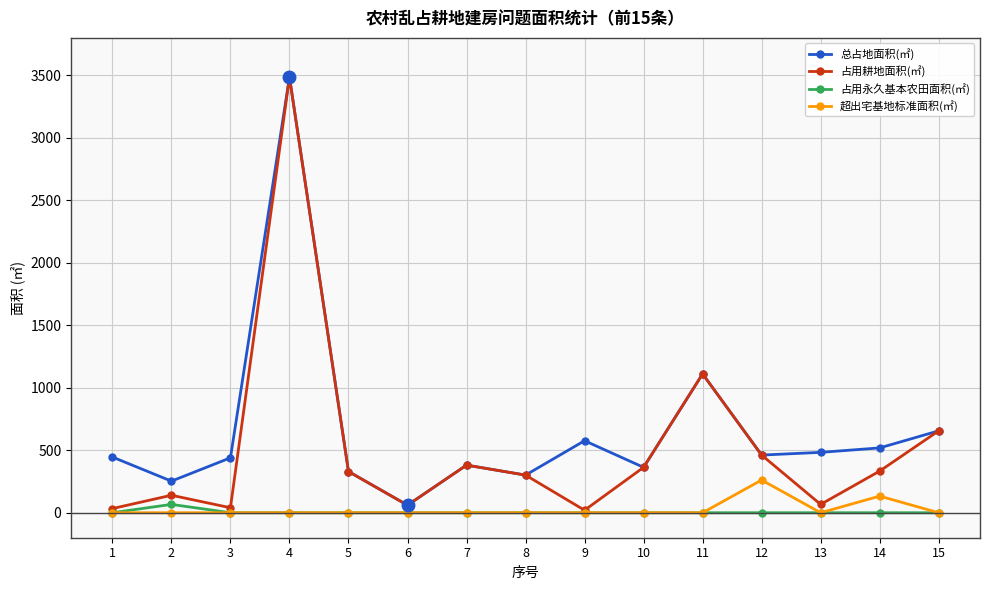

Which series changed the most between 3 and 6?

总占地面积(㎡)